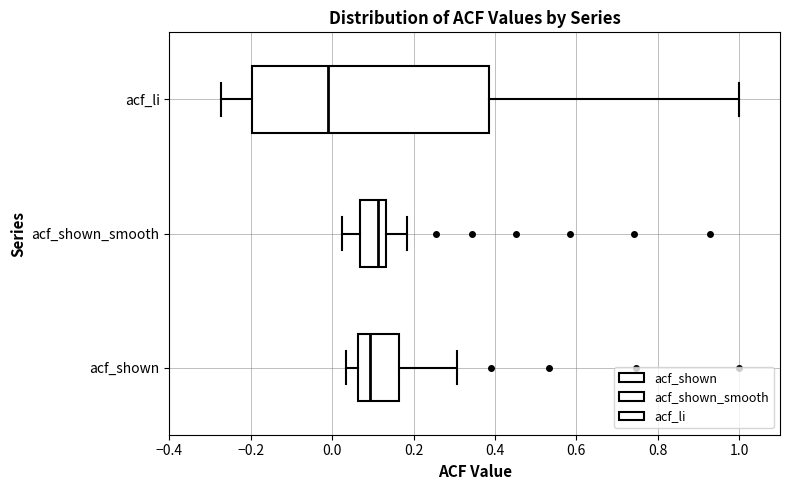

Reading bottom to top, read every box against the x-axis: the position of its median line, the range the box covers, and the ends of its whiskers. The values are not printed on the chart, so give them approximately, as read against the axis.

acf_shown: median 0.10, box 0.06 to 0.16, whiskers 0.04 to 0.30
acf_shown_smooth: median 0.12, box 0.06 to 0.14, whiskers 0.02 to 0.18
acf_li: median 0.00, box -0.20 to 0.38, whiskers -0.28 to 1.00